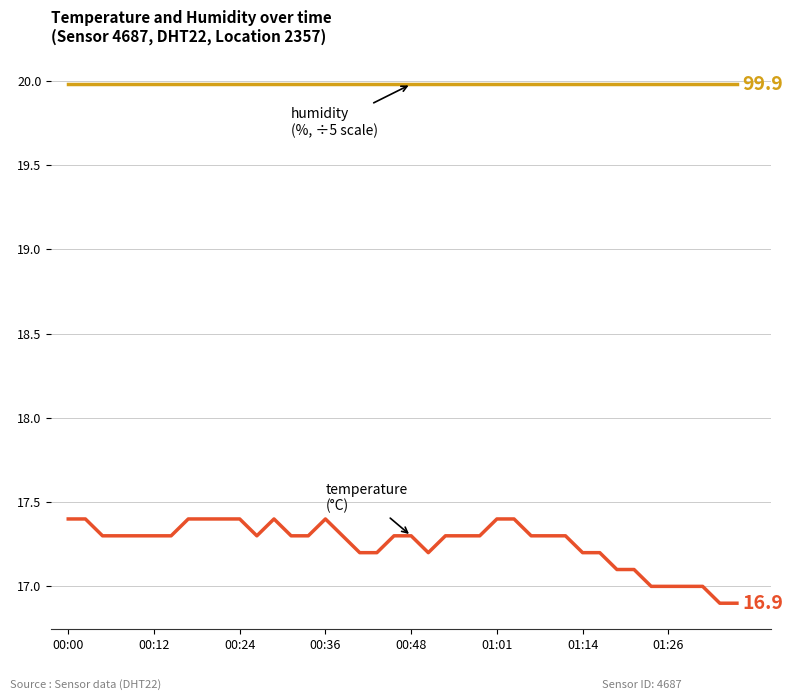

What is the smallest value displayed?

16.9